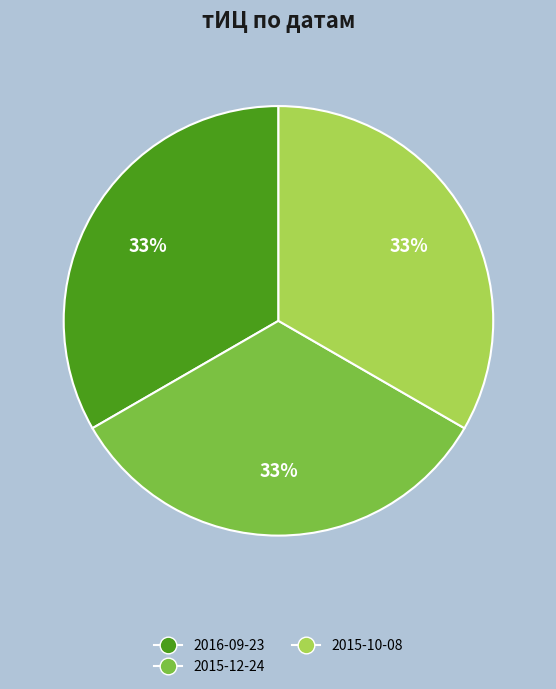

Is there a majority slice in this chart?

No